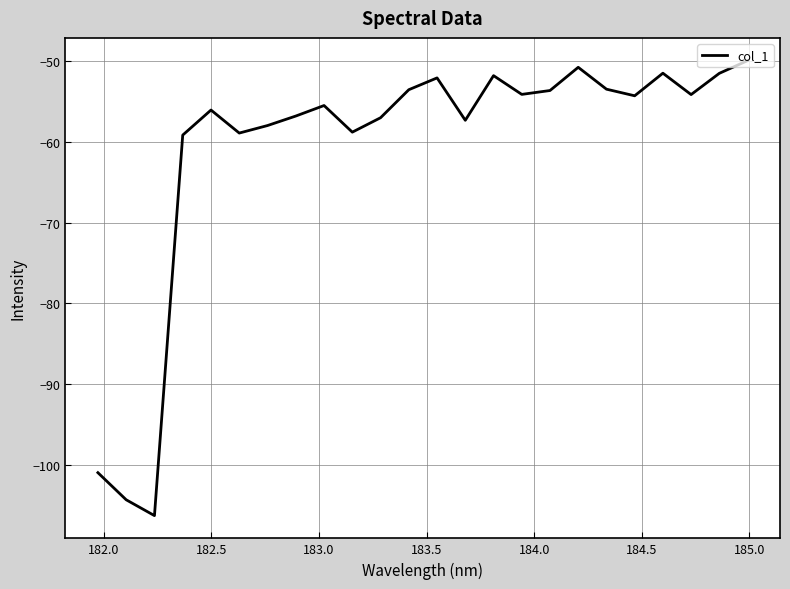

What is the maximum value shown in the chart?

-49.9